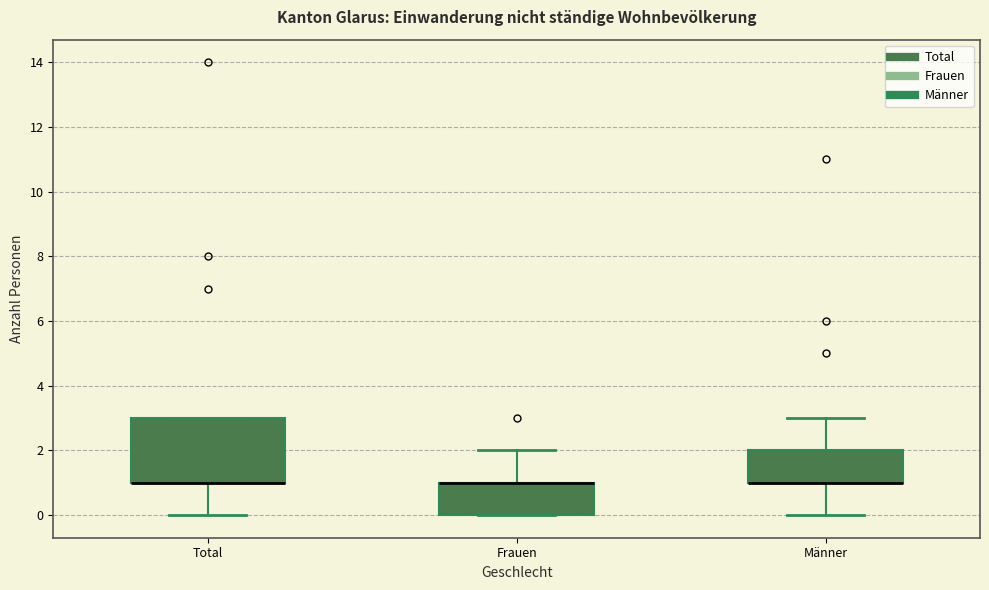

Where is the upper edge of the box for Männer on the y-axis? The values are not printed on the chart, so give them approximately, as read against the axis.

2